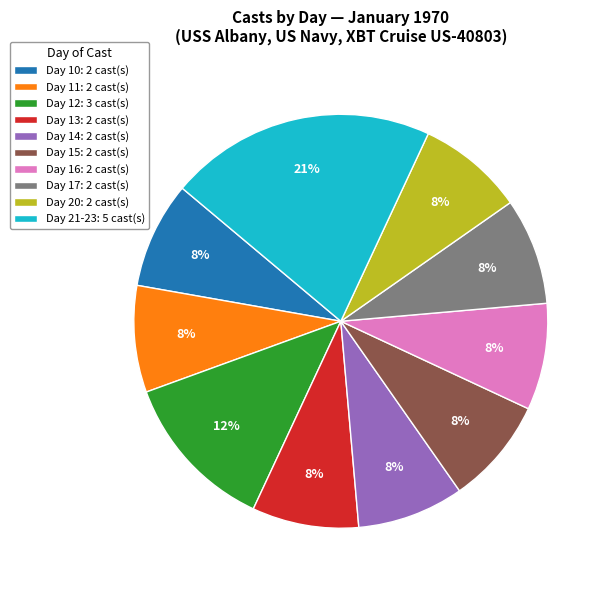

Approximately how many times larger is the value at Day 16: 2 cast(s) compared to Day 10: 2 cast(s)?

1.0